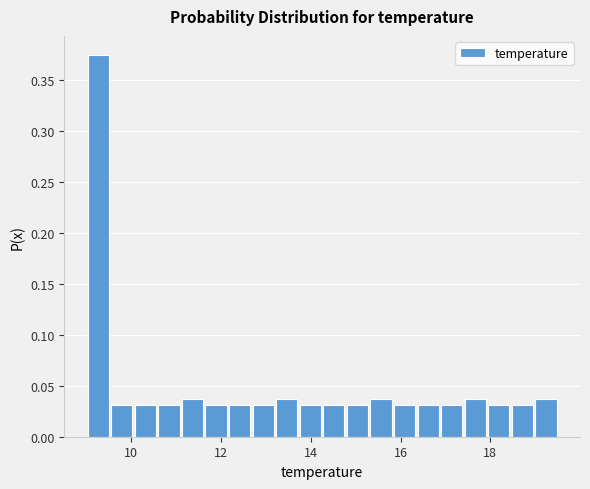

Around what value on the x-axis is the tallest bar? Give the approximate position of its centre, as read against the axis.

9.2